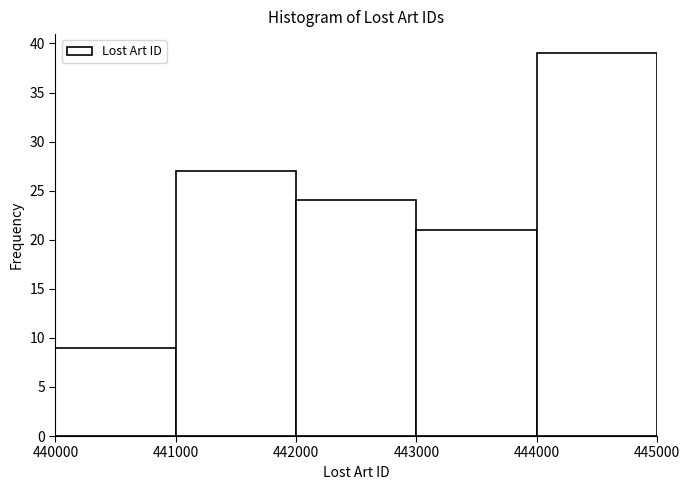

Reading left to right, transcribe this chart: for each bar, give the range it covers on the x-axis and its height. The values are not printed on the chart, so give them approximately, as read against the axis.

440000 to 441000: 9
441000 to 442000: 27
442000 to 443000: 24
443000 to 444000: 21
444000 to 445000: 39